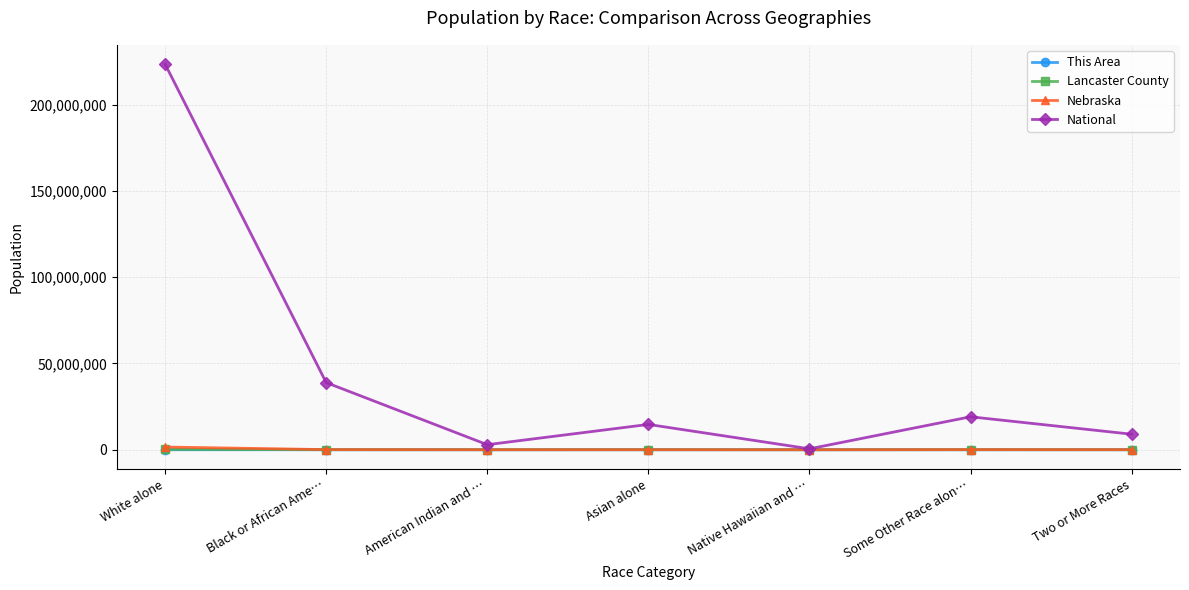

Where does the This Area series first go above 16?

White alone